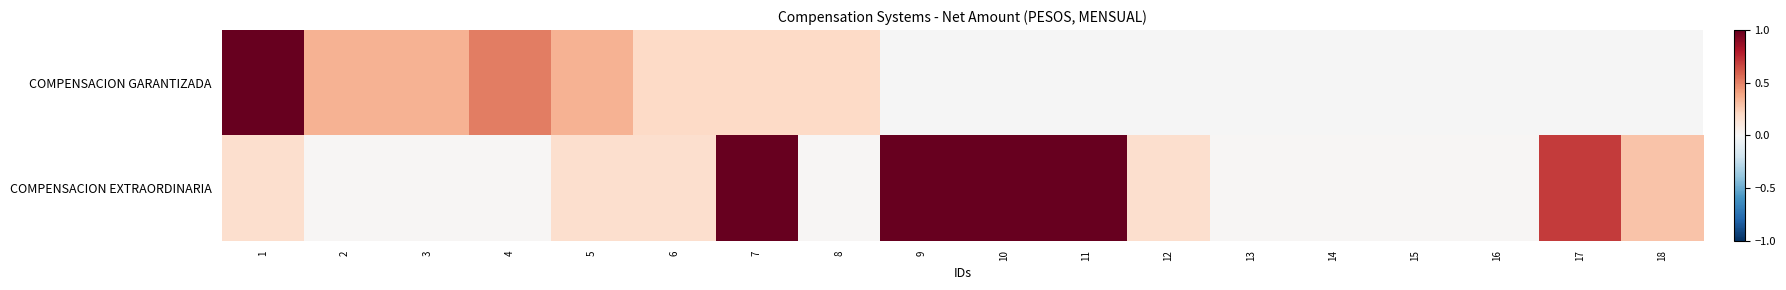

What is the spread (max minus min) of values at 5?

0.2